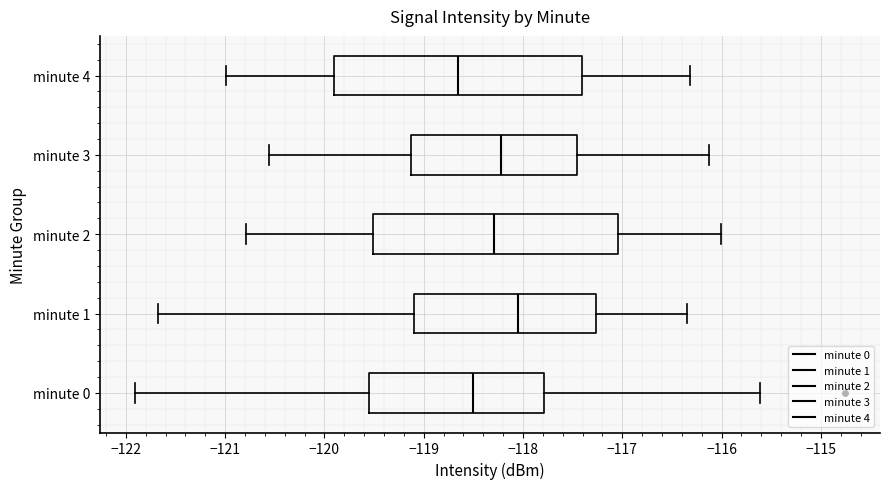

Reading bottom to top, transcribe this box plot: for each box, give where its median line is, the range the box spans, and where its two whiskers end, as read against the x-axis. The values are not printed on the chart, so give them approximately, as read against the axis.

minute 0: median -118.5, box -119.5 to -117.8, whiskers -121.9 to -115.6
minute 1: median -118.1, box -119.1 to -117.3, whiskers -121.7 to -116.3
minute 2: median -118.3, box -119.5 to -117.0, whiskers -120.8 to -116.0
minute 3: median -118.2, box -119.1 to -117.5, whiskers -120.6 to -116.1
minute 4: median -118.7, box -119.9 to -117.4, whiskers -121.0 to -116.3